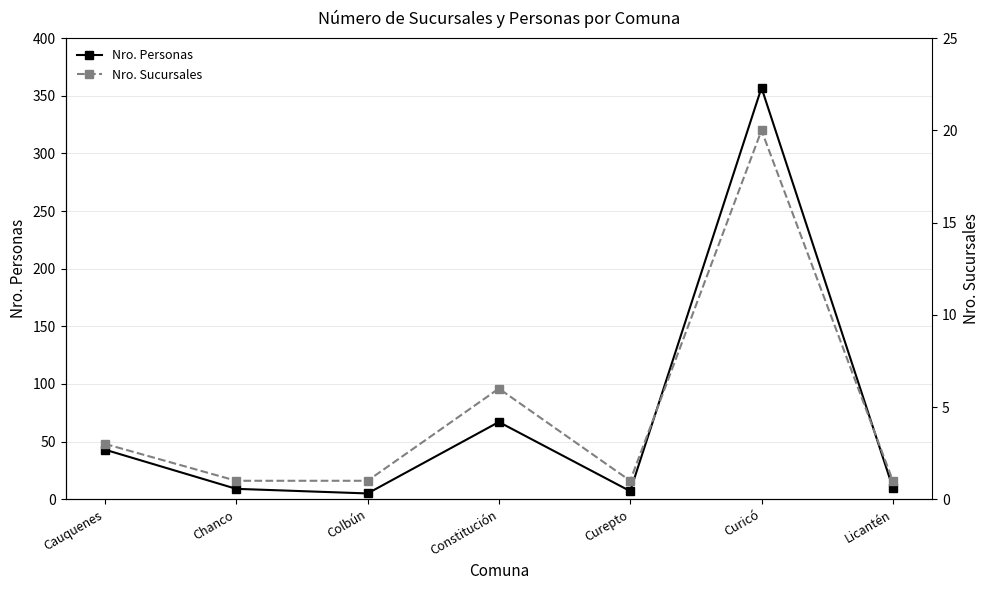

What are all the series names shown in the legend?

Nro. Personas, Nro. Sucursales